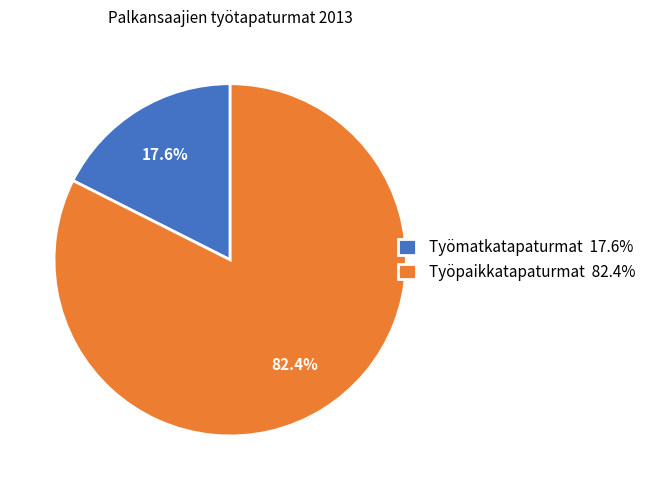

Which slice is the smallest?

Työmatkatapaturmat